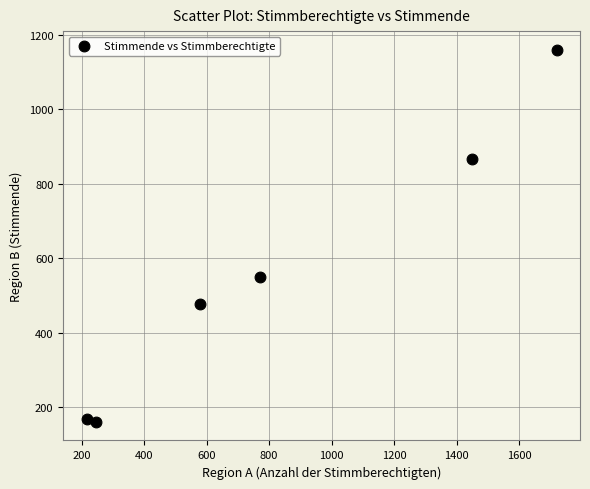

What is the average X value?

831